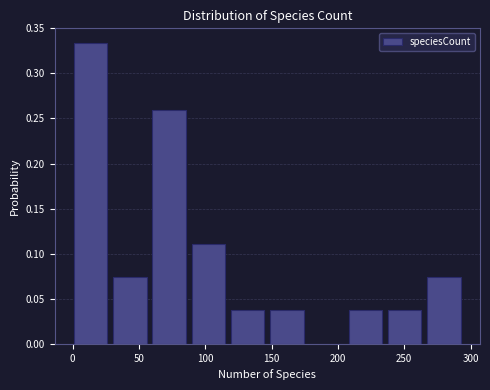

What is the height of the bar covering 60 to 90 on the x-axis? Neither the bar edges nor the heights are printed on the chart, so give them approximately, as read against the axes.

0.260